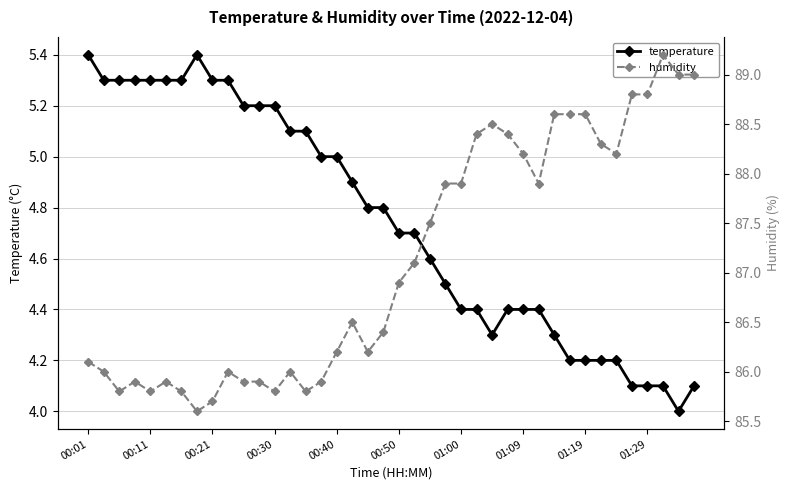

Is this an area chart (filled region under the line)?

No